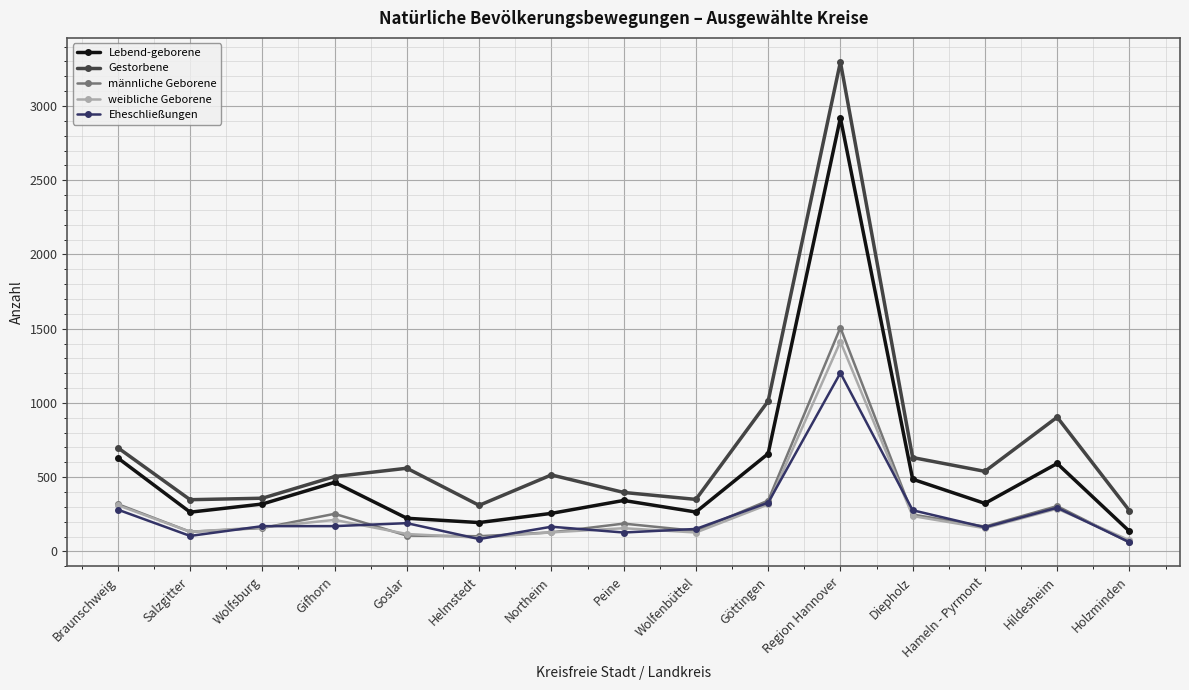

What is the spread (max minus min) of values at Wolfenbüttel?

223